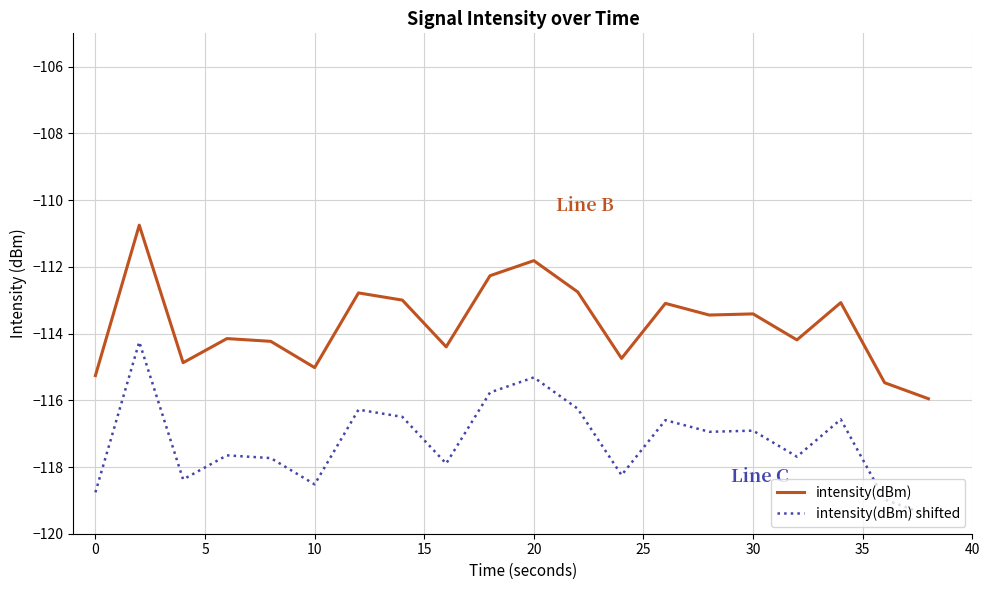

What is the difference between the maximum and minimum values in the intensity(dBm) series?

5.2